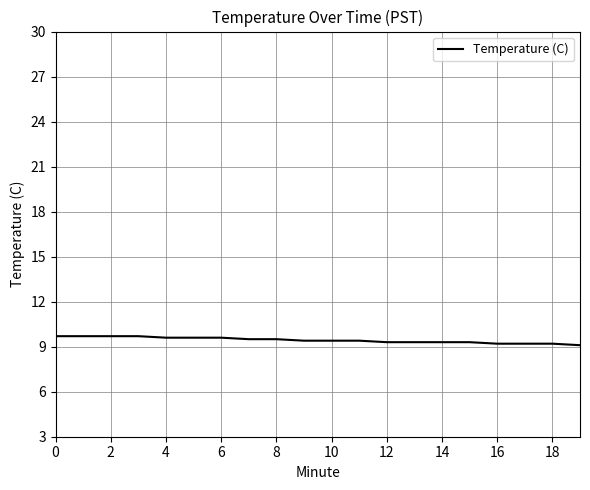

What is the smallest value displayed?

9.1